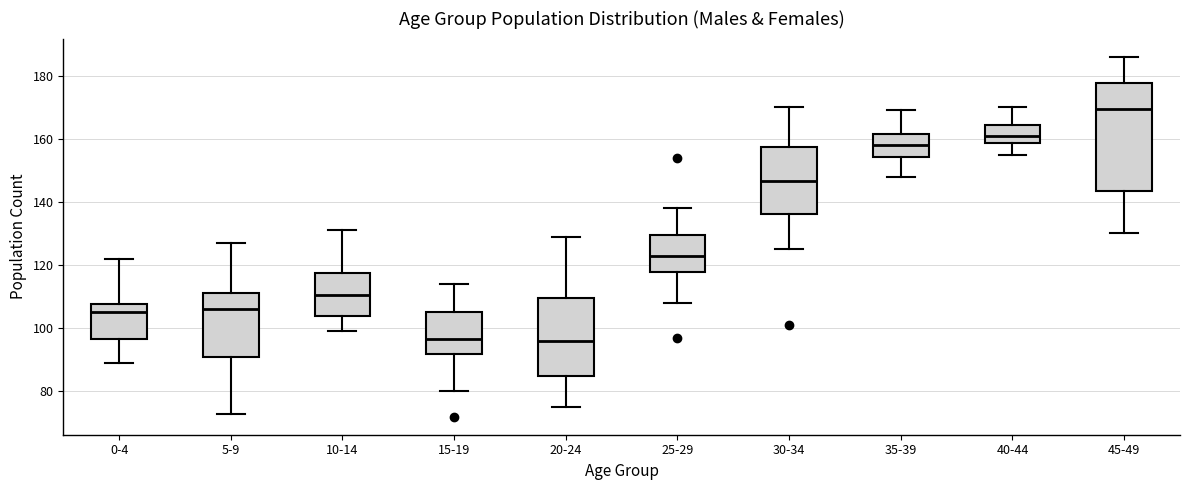

Reading left to right, transcribe this box plot: for each box, give where its median line is, the range the box spans, and where its two whiskers end, as read against the y-axis. The values are not printed on the chart, so give them approximately, as read against the axis.

0-4: median 106, box 96 to 108, whiskers 90 to 122
5-9: median 106, box 90 to 112, whiskers 74 to 128
10-14: median 110, box 104 to 118, whiskers 100 to 132
15-19: median 96, box 92 to 106, whiskers 80 to 114
20-24: median 96, box 84 to 110, whiskers 76 to 130
25-29: median 124, box 118 to 130, whiskers 108 to 138
30-34: median 146, box 136 to 158, whiskers 126 to 170
35-39: median 158, box 154 to 162, whiskers 148 to 170
40-44: median 162, box 158 to 164, whiskers 156 to 170
45-49: median 170, box 144 to 178, whiskers 130 to 186